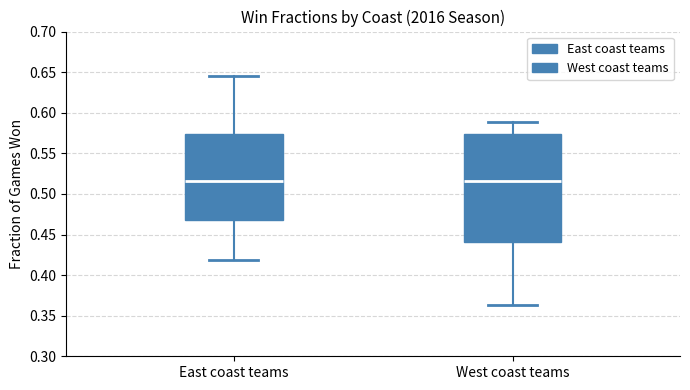

Reading left to right, transcribe this box plot: for each box, give where its median line is, the range the box spans, and where its two whiskers end, as read against the y-axis. The values are not printed on the chart, so give them approximately, as read against the axis.

East coast teams: median 0.515, box 0.470 to 0.575, whiskers 0.420 to 0.645
West coast teams: median 0.515, box 0.440 to 0.575, whiskers 0.365 to 0.590